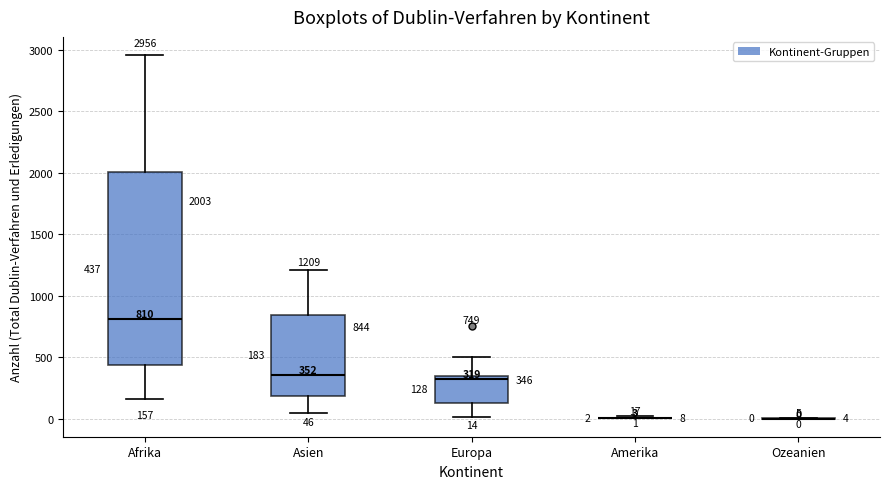

Which box is the tallest, from its lower edge to its upper edge?

Afrika